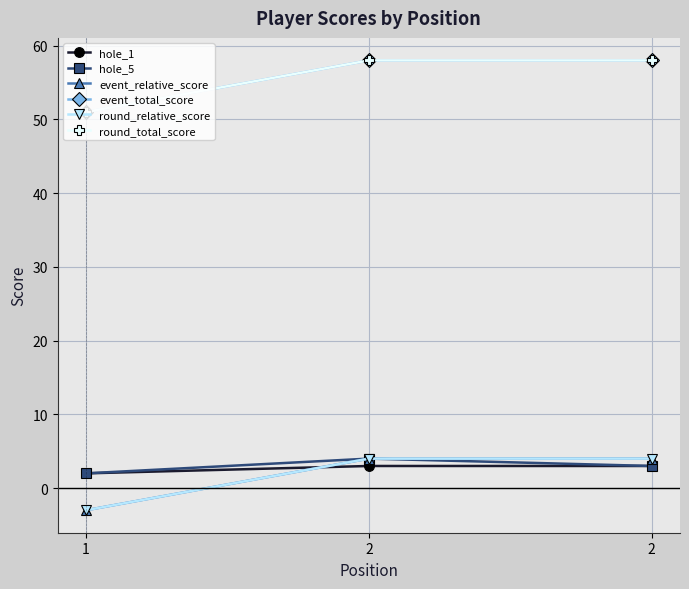

Which has a higher value, 2 or 1?

2